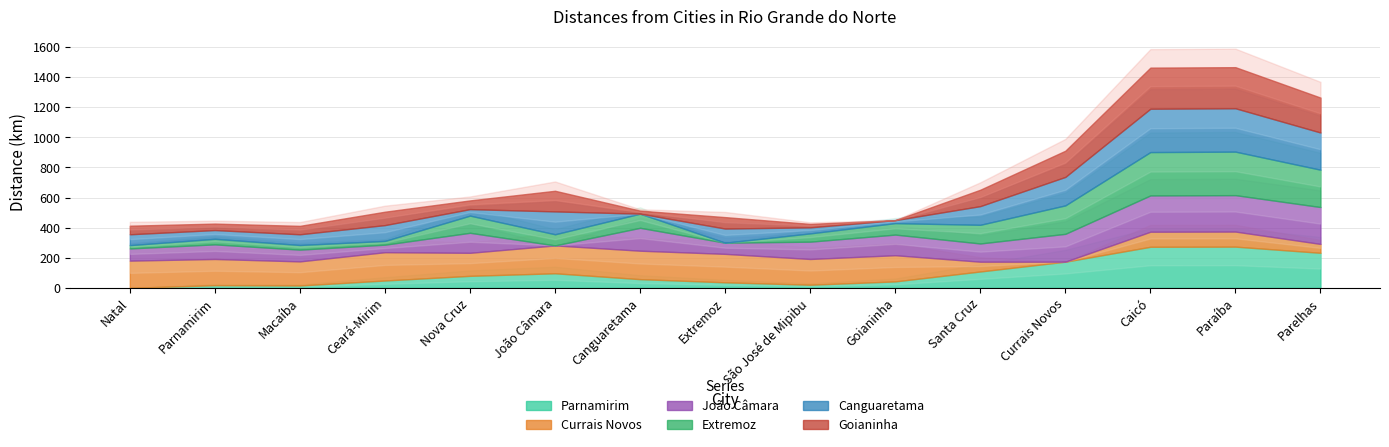

What is the label of the 3rd point from the right?

Caicó